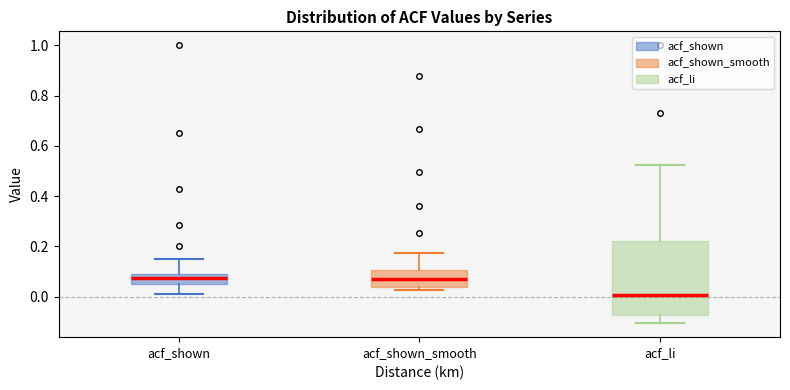

Reading left to right, transcribe this box plot: for each box, give where its median line is, the range the box spans, and where its two whiskers end, as read against the y-axis. The values are not printed on the chart, so give them approximately, as read against the axis.

acf_shown: median 0.08 (just below the box's upper edge), box 0.04 to 0.08, whiskers 0.02 to 0.14
acf_shown_smooth: median 0.06, box 0.04 to 0.10, whiskers 0.02 to 0.18
acf_li: median 0.00, box -0.08 to 0.22, whiskers -0.10 to 0.52